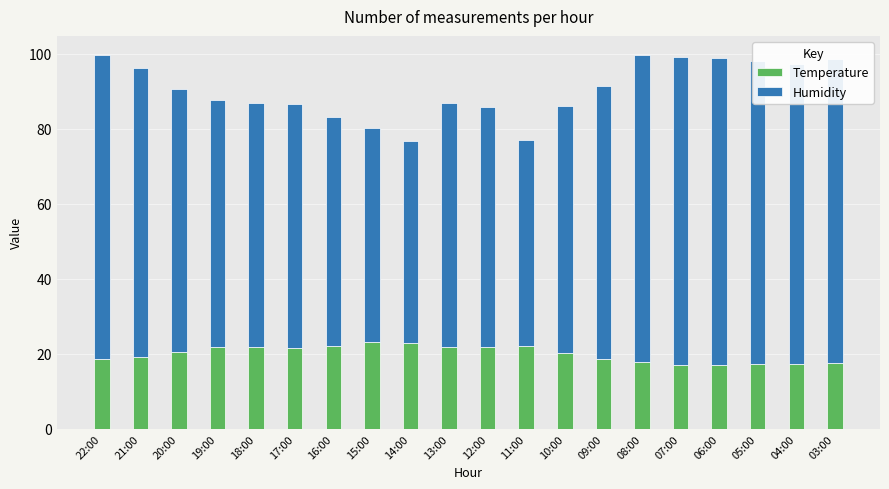

What is the total value across all series at 10:00?

86.1